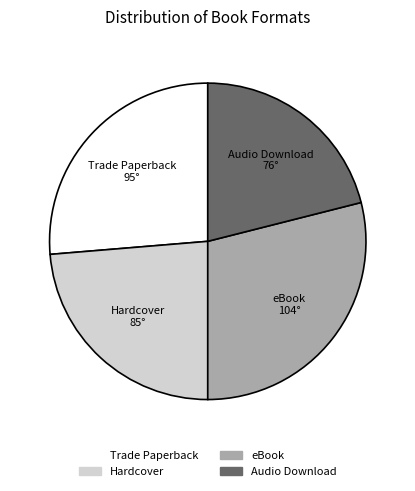

What is the largest slice in the pie chart?

eBook